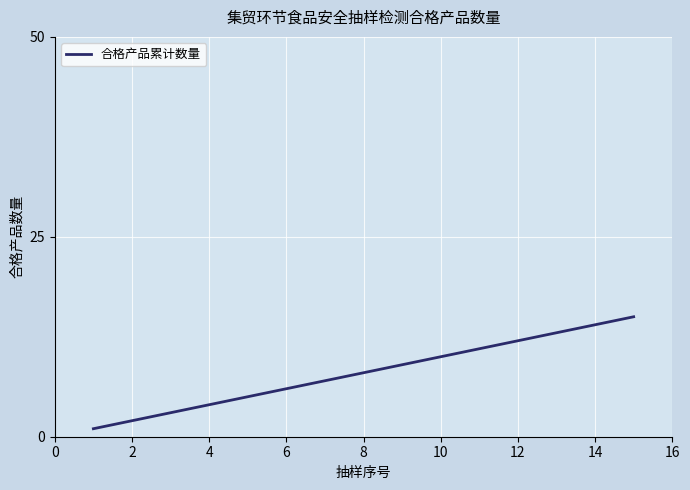

How many lines are shown in the chart?

1